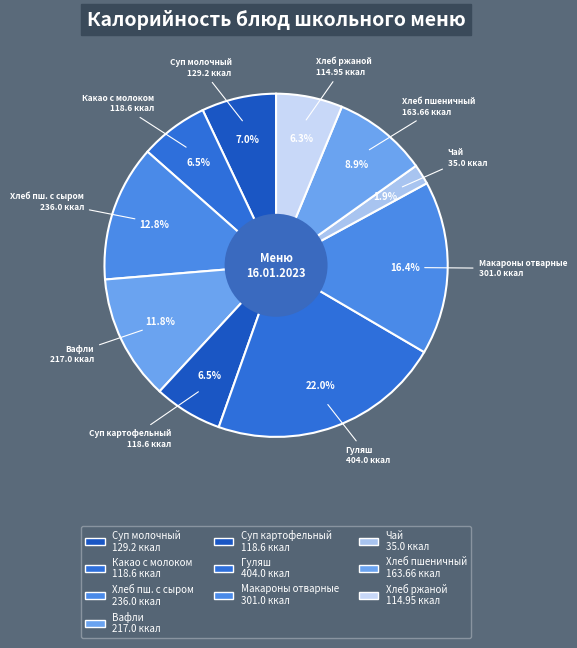

How many segments does this pie chart have?

10